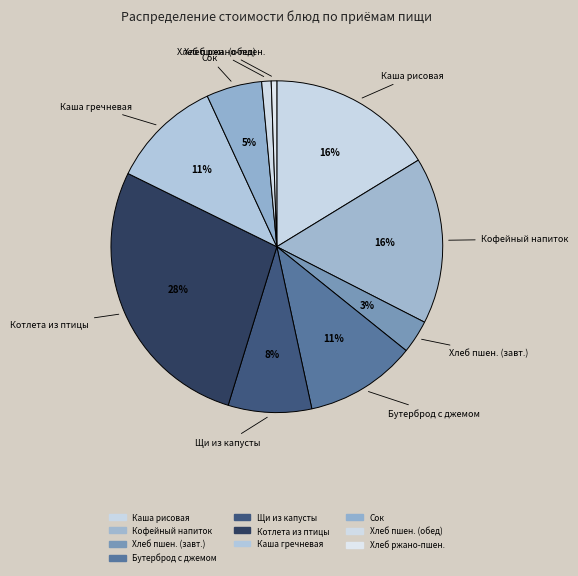

Count the number of slices in the pie.

10